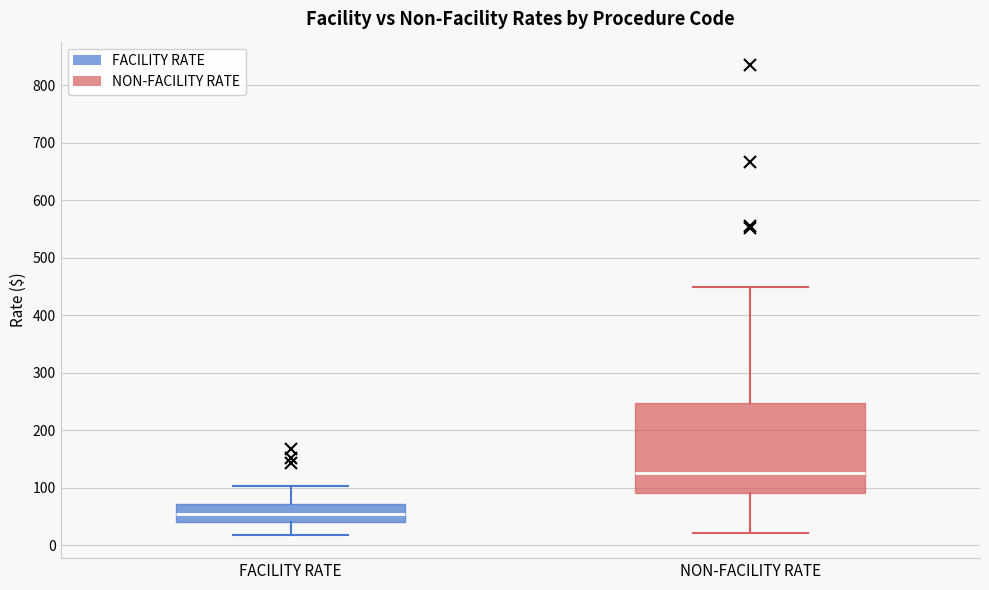

Where is the lower edge of the box for NON-FACILITY RATE on the y-axis? The values are not printed on the chart, so give them approximately, as read against the axis.

90